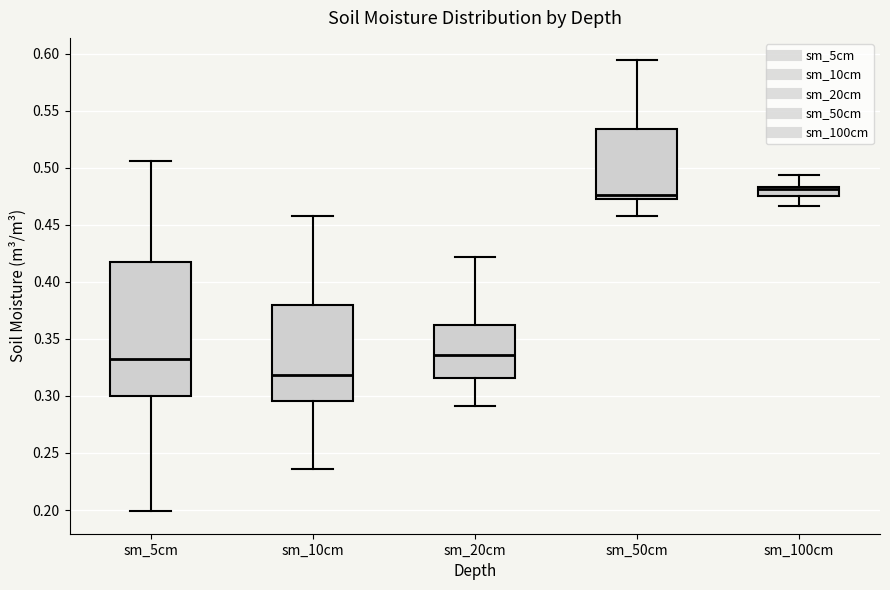

Reading left to right, read every box against the y-axis: the position of its median line, the range the box covers, and the ends of its whiskers. The values are not printed on the chart, so give them approximately, as read against the axis.

sm_5cm: median 0.335, box 0.300 to 0.420, whiskers 0.200 to 0.505
sm_10cm: median 0.320, box 0.295 to 0.380, whiskers 0.235 to 0.460
sm_20cm: median 0.335, box 0.315 to 0.360, whiskers 0.290 to 0.420
sm_50cm: median 0.475 (just above the box's lower edge), box 0.475 to 0.535, whiskers 0.460 to 0.595
sm_100cm: median 0.480, box 0.475 to 0.485, whiskers 0.465 to 0.495